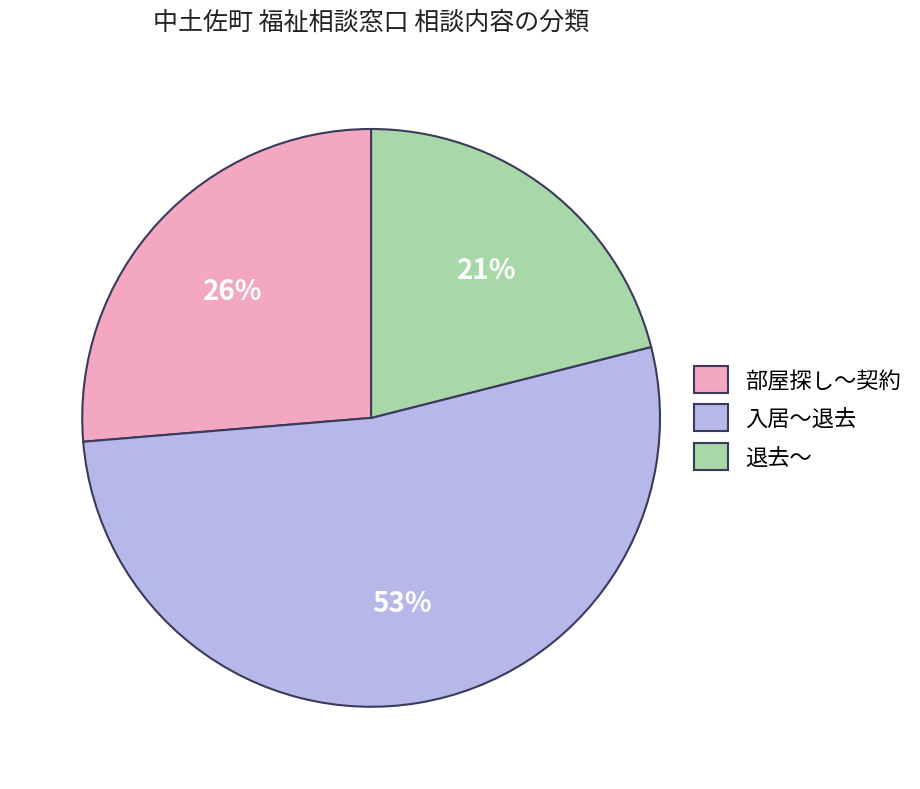

To the nearest percent, what is the difference between the largest and smallest slice percentages?

32%